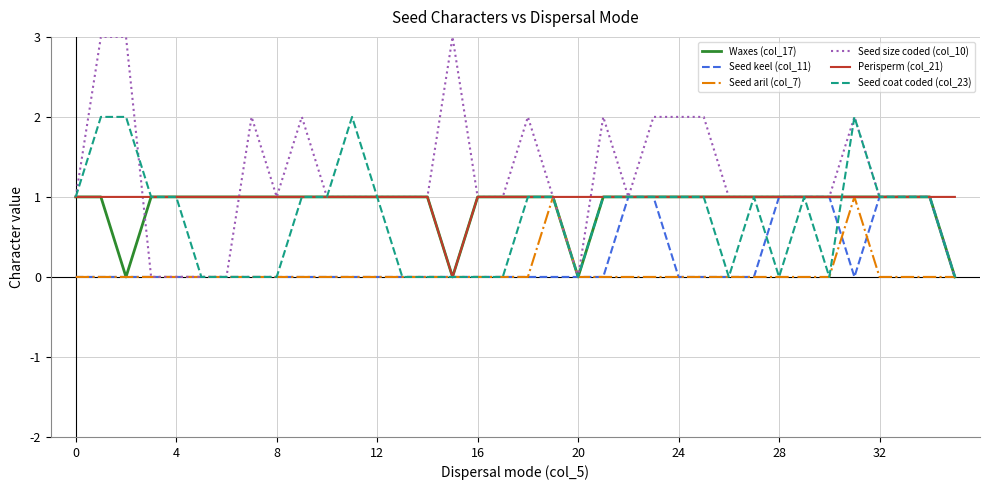

Which series has the largest range (max minus min)?

Seed size coded (col_10)